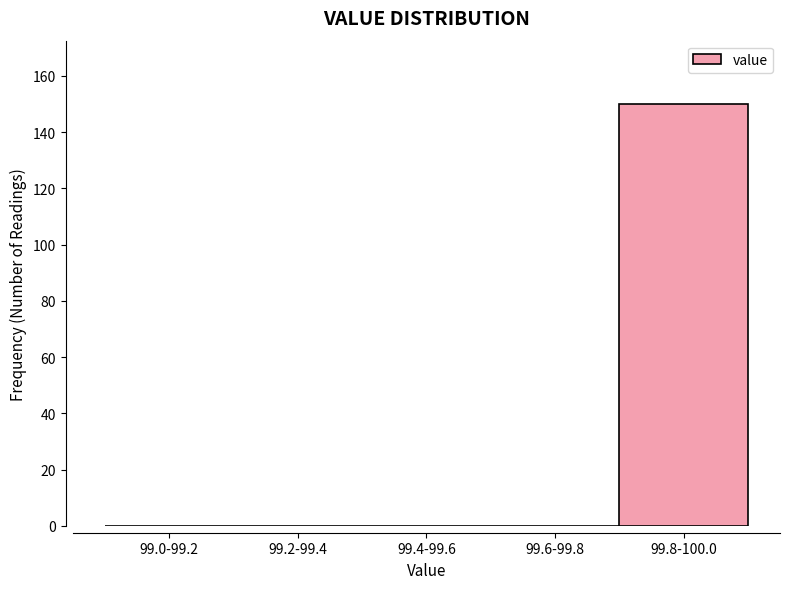

Reading left to right, what are all the values shown in this chart?

99.0-99.2=0	99.2-99.4=0	99.4-99.6=0	99.6-99.8=0	99.8-100.0=150